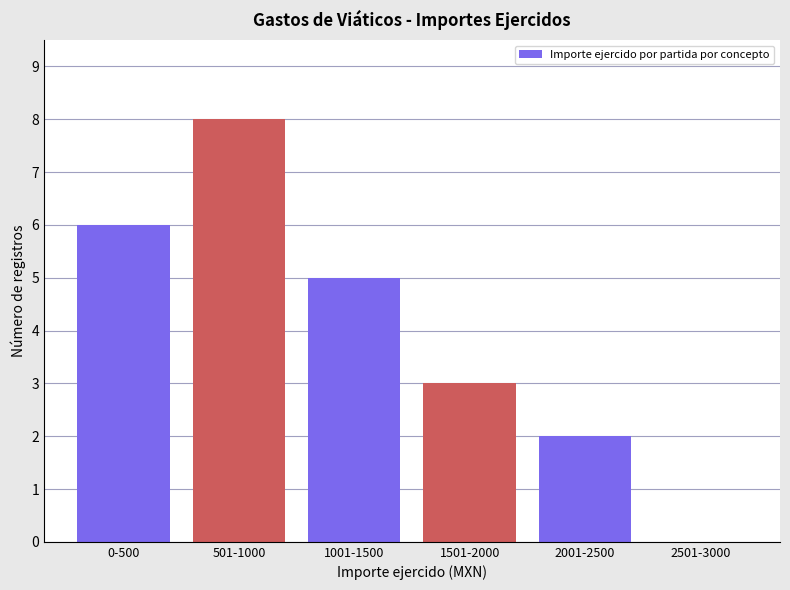

Reading left to right, list all the values displayed in this chart.

0-500=6	501-1000=8	1001-1500=5	1501-2000=3	2001-2500=2	2501-3000=0